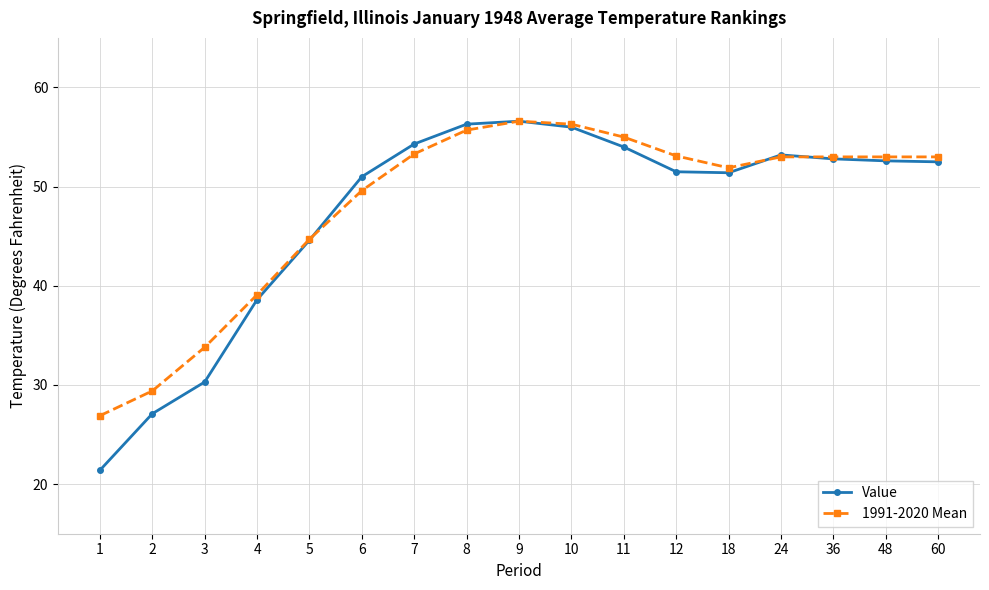

What is the smallest value displayed?

21.4